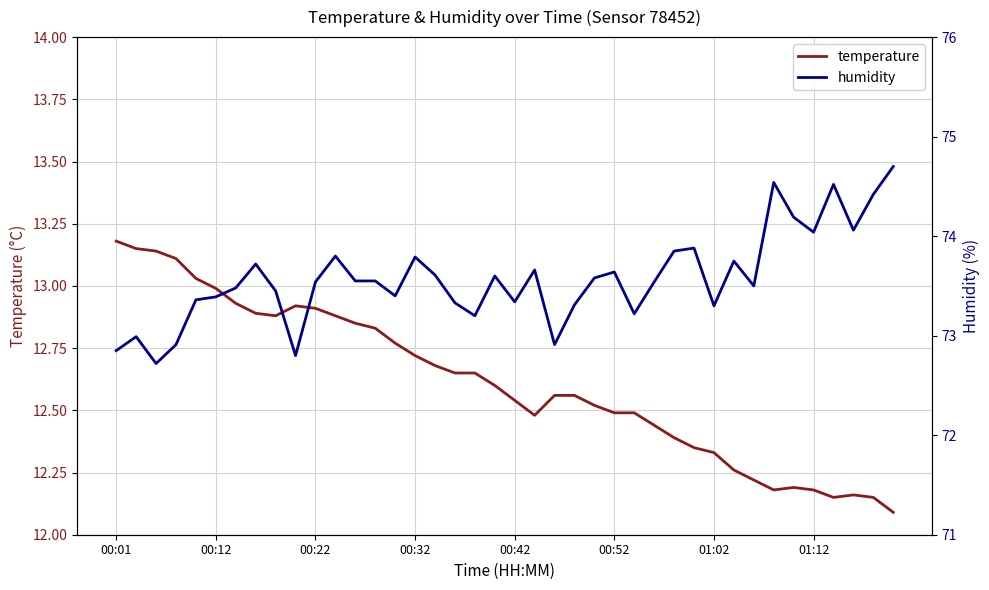

What are all the series names shown in the legend?

temperature, humidity